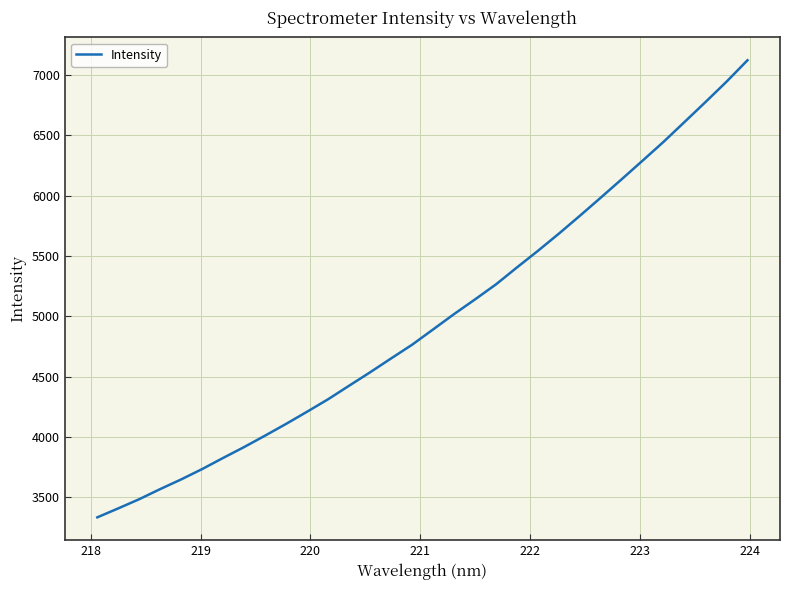

What is the maximum value shown in the chart?

7123.6